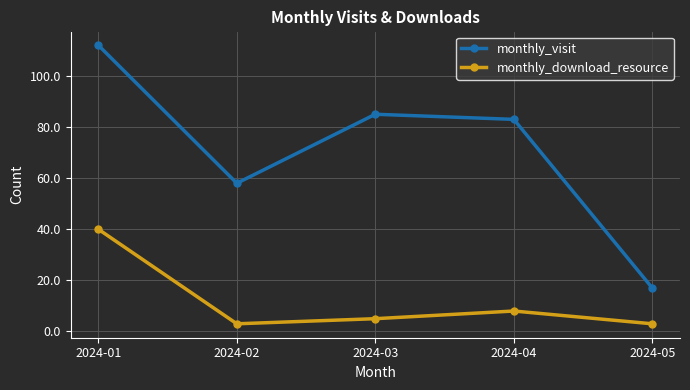

Reading left to right, list all the values displayed in this chart.

monthly_visit: 112	58	85	83	17
monthly_download_resource: 40	3	5	8	3